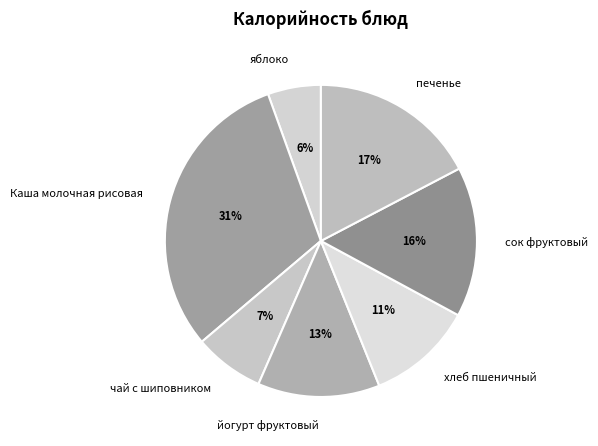

To the nearest percent, what percentage of the pie is чай с шиповником?

7%